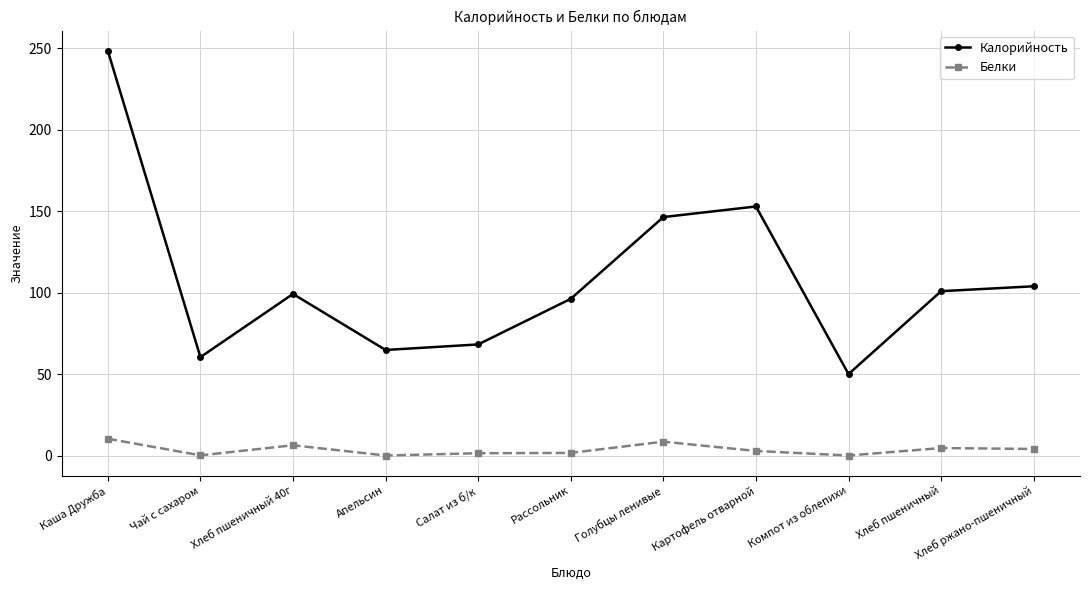

How many interior local peaks does the Калорийность series have?

2